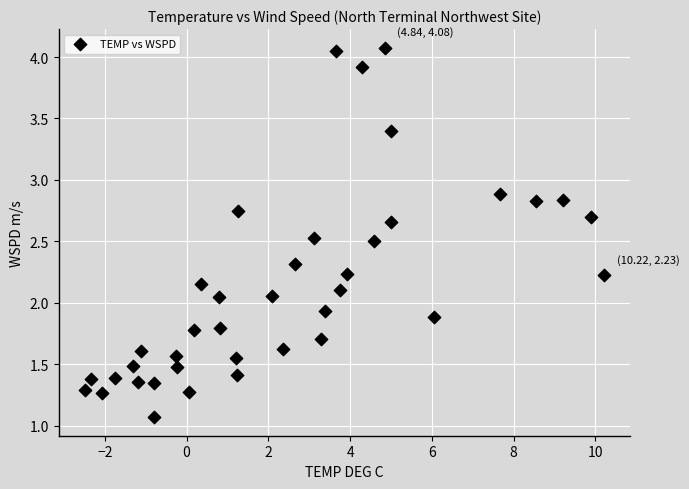

What is the range of Y values (max minus min)?

3.0